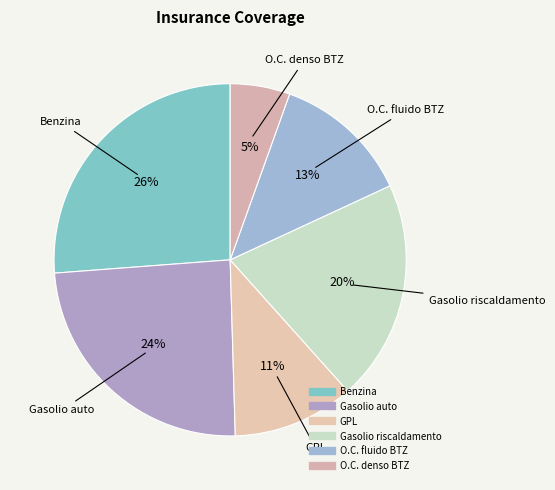

Which slice is the smallest?

O.C. denso BTZ